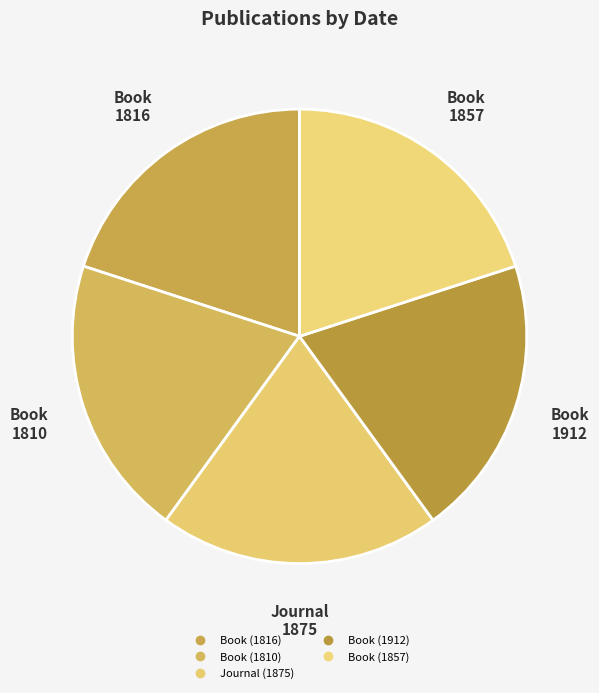

Which slice is the largest?

Book (1912)